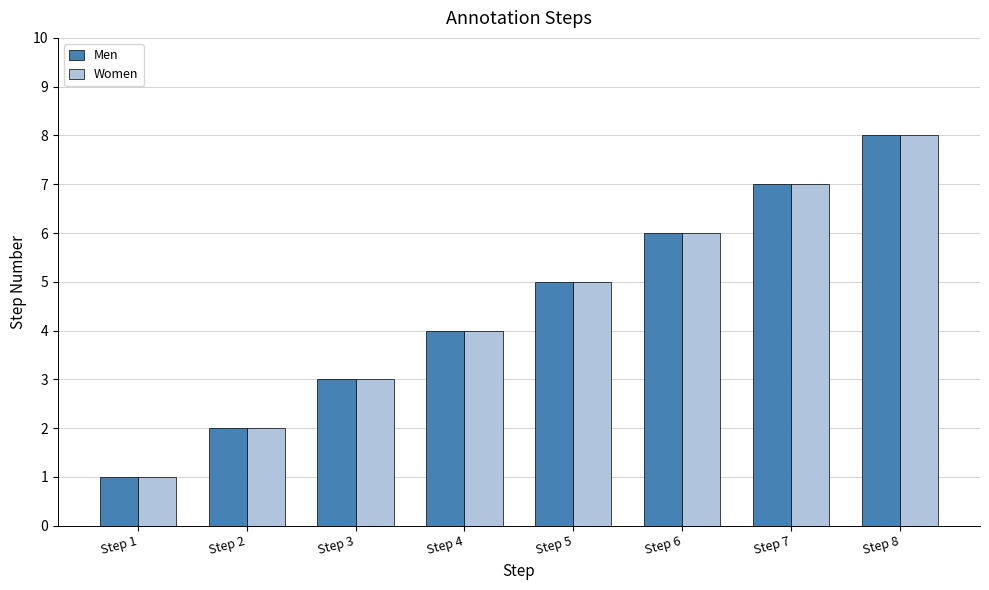

Count the number of data series in this chart.

2